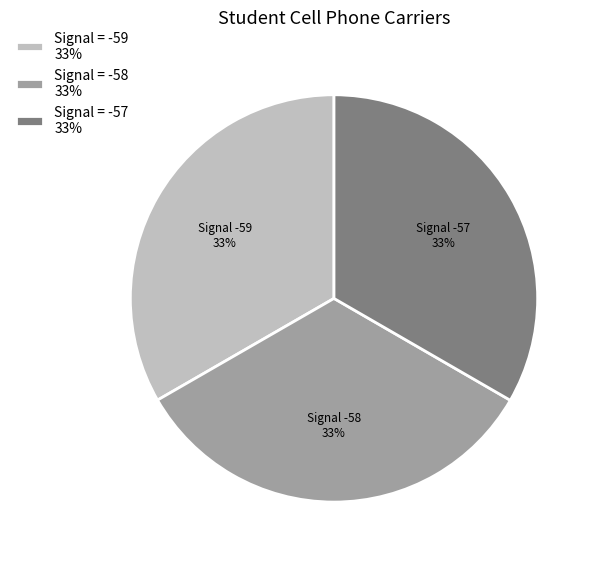

Count the number of slices in the pie.

3